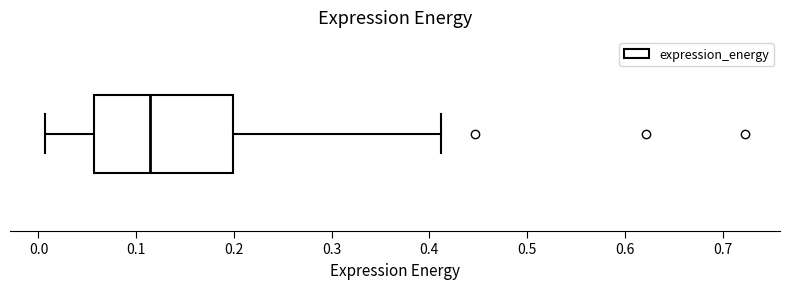

Read this box plot against the x-axis: the position of the median line, the range covered by the box, and the ends of both whiskers. The values are not printed on the chart, so give them approximately, as read against the axis.

median 0.11, box 0.06 to 0.20, whiskers 0.01 to 0.41